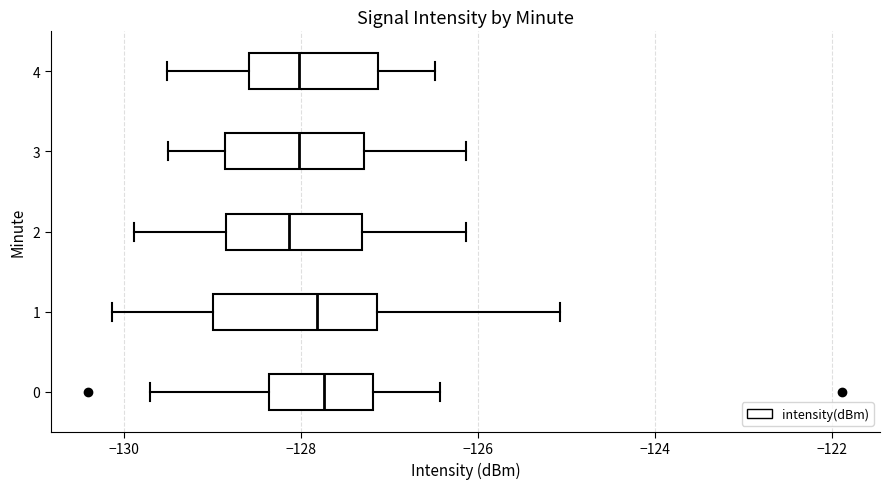

Comparing the boxes themselves (not the whiskers), which one is the widest?

1